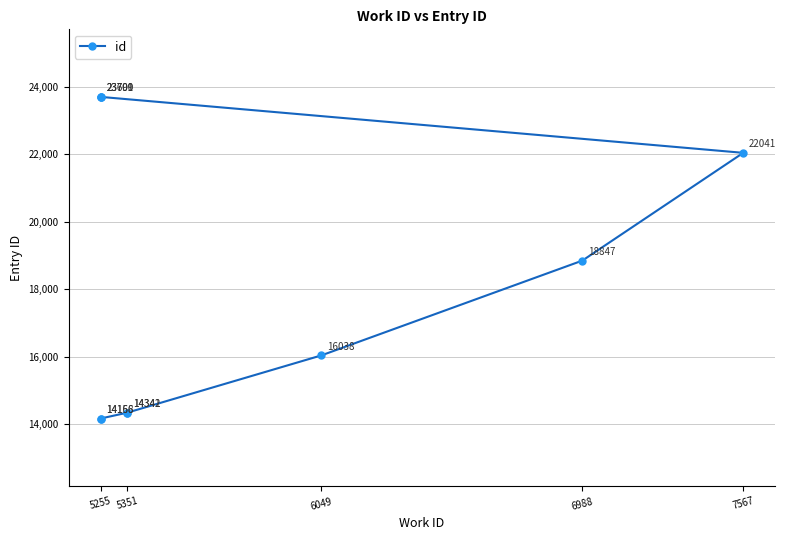

Between 5255 and 5351, which is larger?

5351